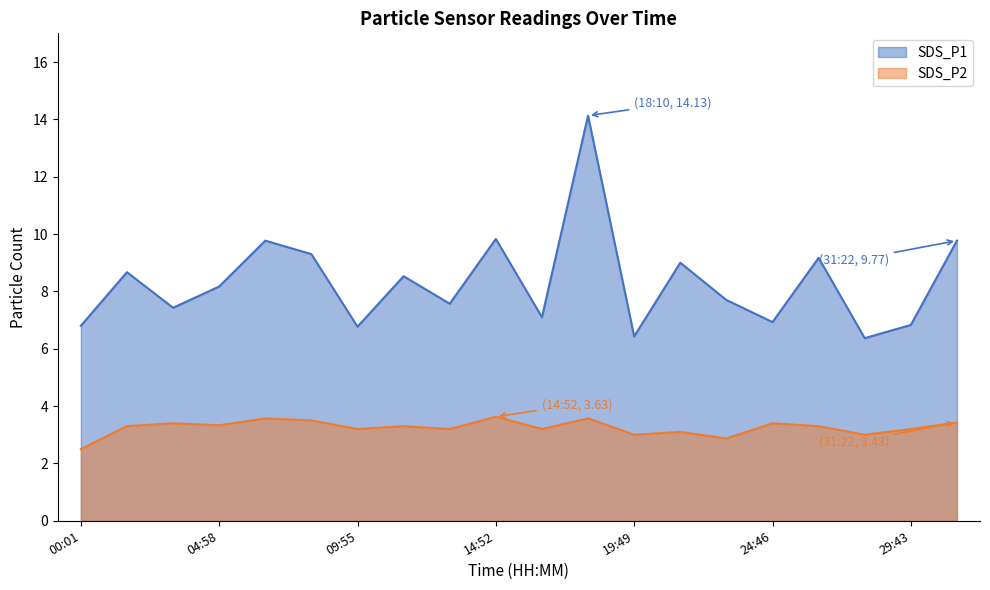

At which category is the sum across all series the highest?

18:10